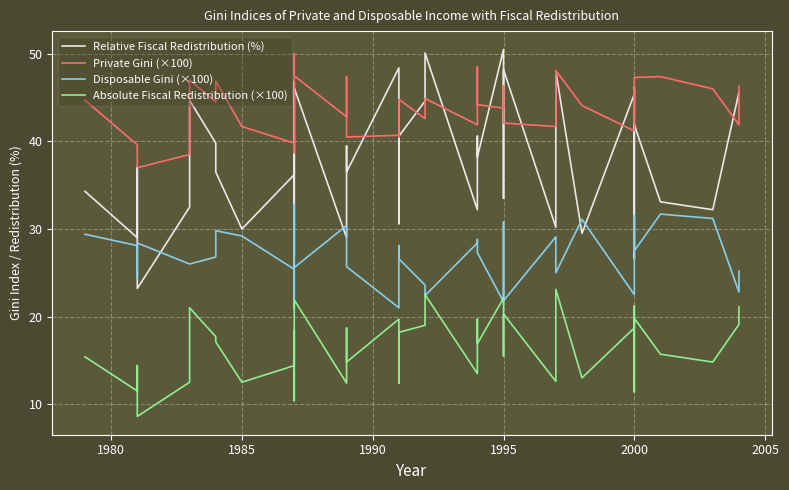

Which series ends up on top after the final intersection of Relative Fiscal Redistribution (%) and Private Gini (×100)?

Private Gini (×100)